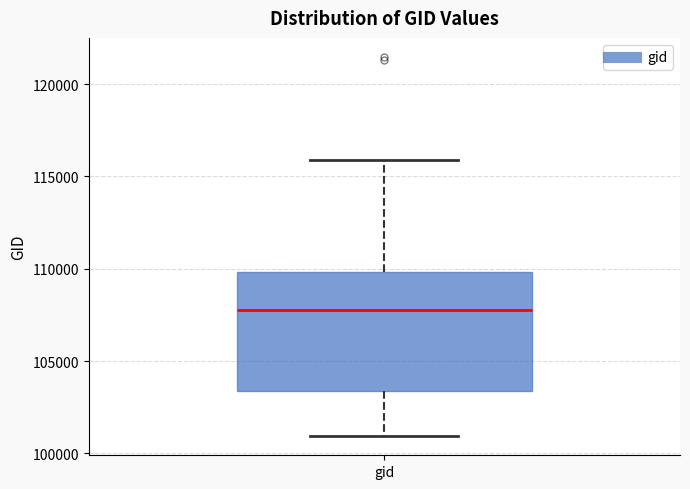

Transcribe this box plot: give where the median line is, the range the box spans, and where the two whiskers end, as read against the y-axis. The values are not printed on the chart, so give them approximately, as read against the axis.

median 107500, box 103500 to 110000, whiskers 101000 to 116000